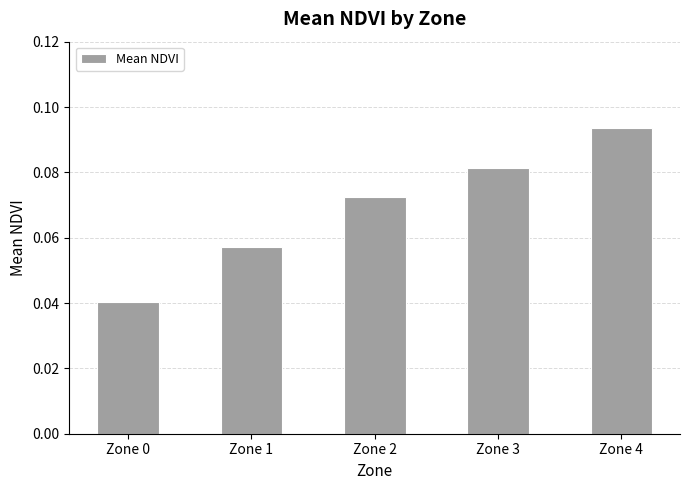

Count the values in the range 0 to 1.

5